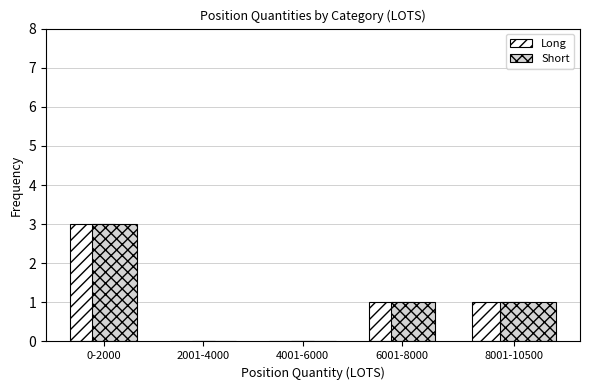

Reading left to right, what are all the values shown in this chart?

Long: 0-2000=3	2001-4000=0	4001-6000=0	6001-8000=1	8001-10500=1
Short: 0-2000=3	2001-4000=0	4001-6000=0	6001-8000=1	8001-10500=1